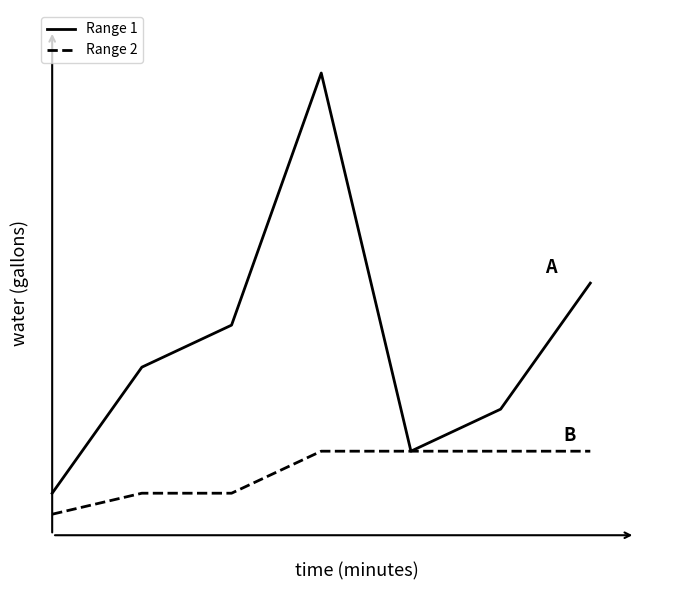

Rank the categories by Range 2 value from highest to lowest.

3, 4, 5, 6, 1, 2, 0